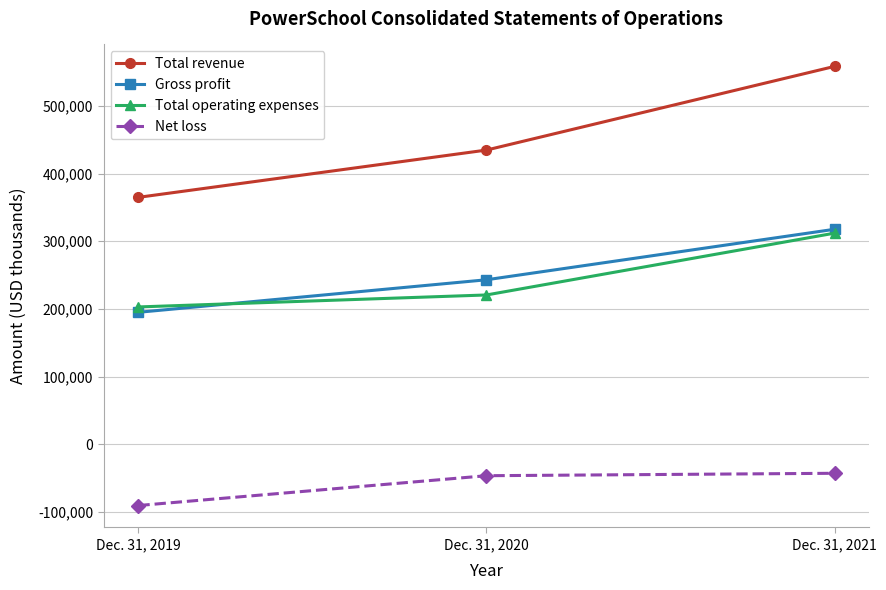

What is the sum of all Net loss values?

-180442